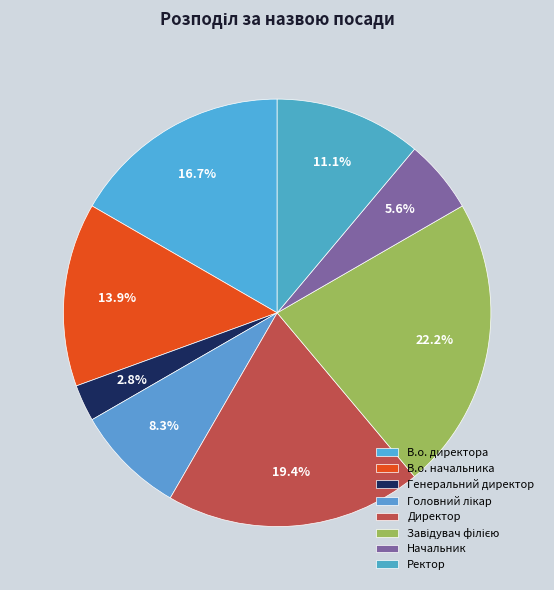

How many slices are in this pie chart?

8